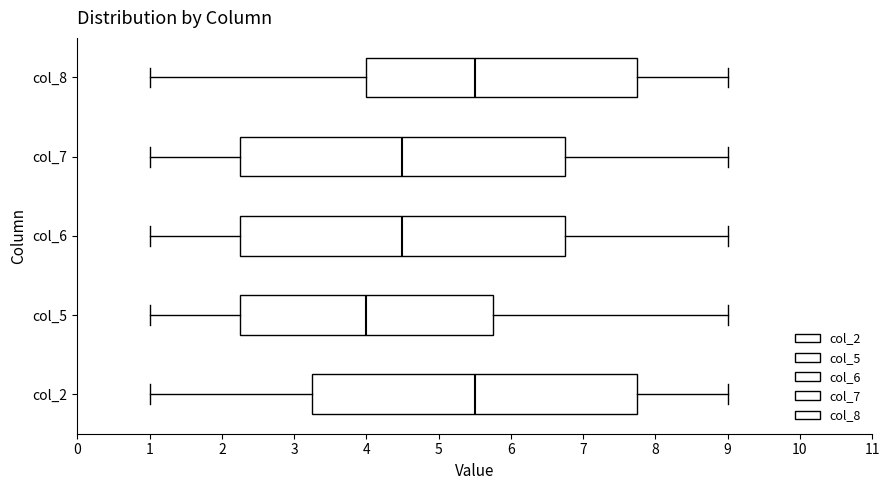

Reading bottom to top, read every box against the x-axis: the position of its median line, the range the box covers, and the ends of its whiskers. The values are not printed on the chart, so give them approximately, as read against the axis.

col_2: median 5.5, box 3.3 to 7.8, whiskers 1.0 to 9.0
col_5: median 4.0, box 2.3 to 5.8, whiskers 1.0 to 9.0
col_6: median 4.5, box 2.3 to 6.8, whiskers 1.0 to 9.0
col_7: median 4.5, box 2.3 to 6.8, whiskers 1.0 to 9.0
col_8: median 5.5, box 4.0 to 7.8, whiskers 1.0 to 9.0